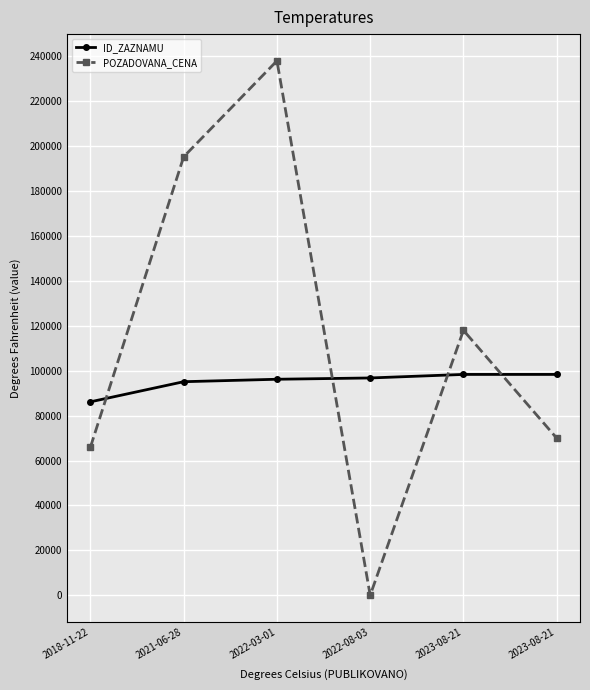

What is the highest value of the ID_ZAZNAMU series?

98369